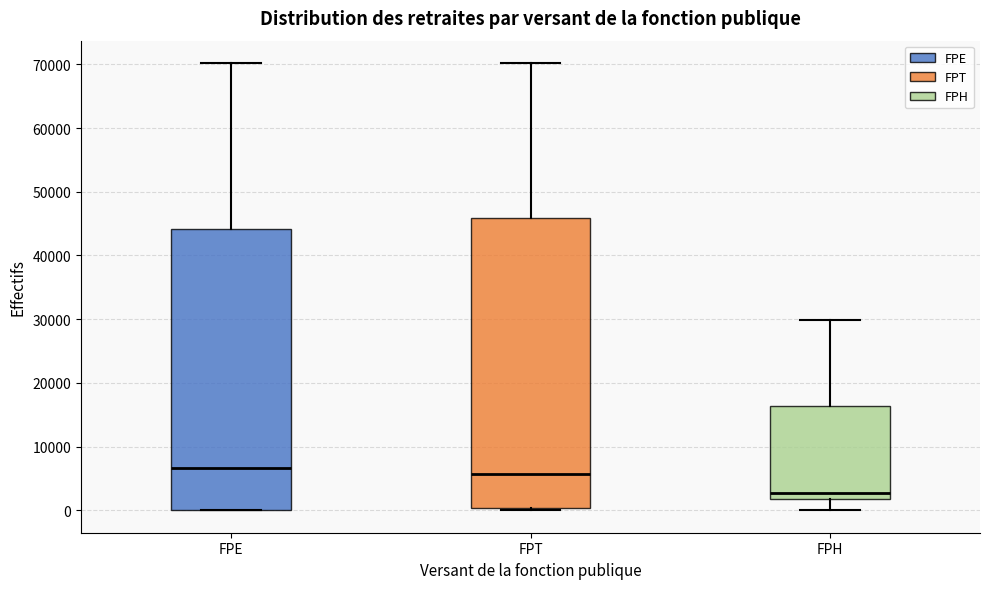

Which box is the tallest, from its lower edge to its upper edge?

FPT